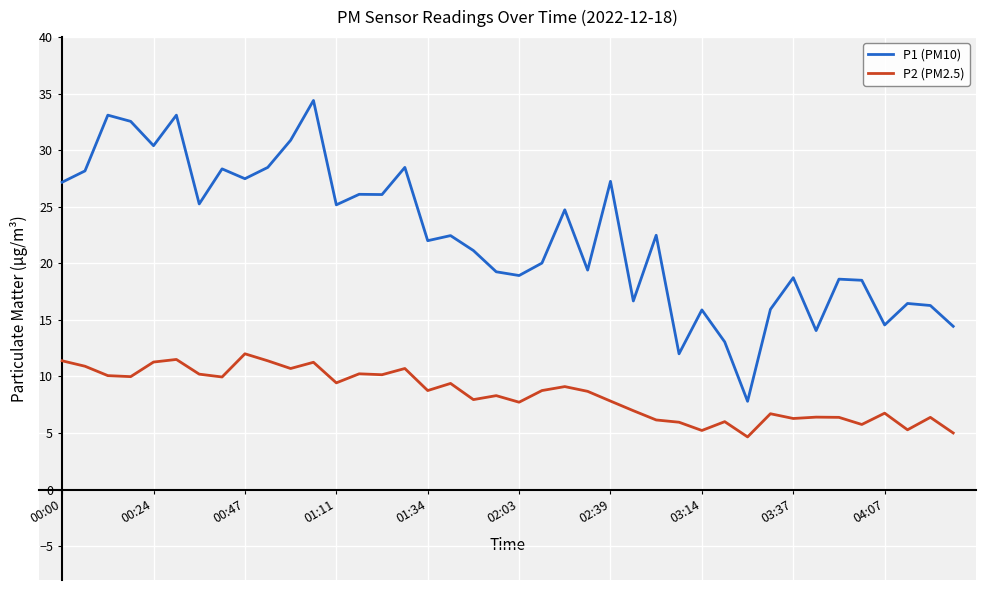

True or false: P2 (PM2.5) and P1 (PM10) intersect in this chart.

False